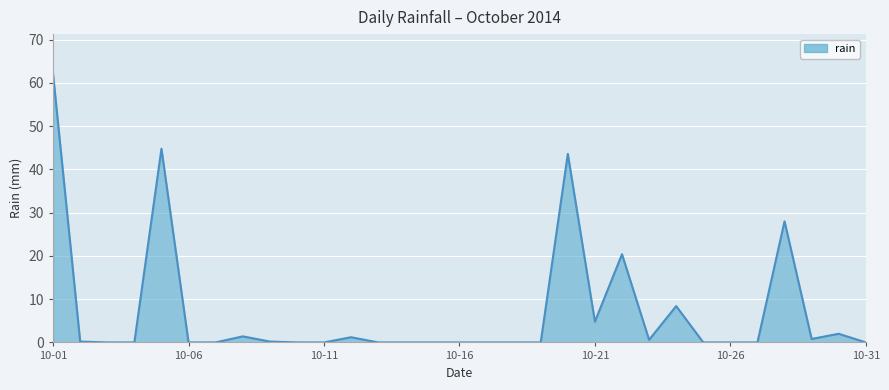

What is the difference between the maximum and minimum values?

62.0